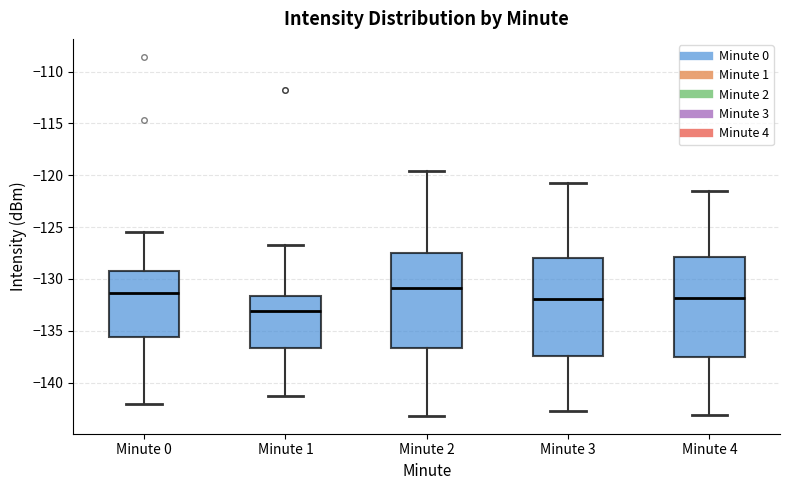

Reading left to right, read every box against the y-axis: the position of its median line, the range the box covers, and the ends of its whiskers. The values are not printed on the chart, so give them approximately, as read against the axis.

Minute 0: median -131.5, box -135.5 to -129.5, whiskers -142.0 to -125.5
Minute 1: median -133.0, box -136.5 to -131.5, whiskers -141.5 to -126.5
Minute 2: median -131.0, box -136.5 to -127.5, whiskers -143.0 to -119.5
Minute 3: median -132.0, box -137.5 to -128.0, whiskers -142.5 to -120.5
Minute 4: median -132.0, box -137.5 to -128.0, whiskers -143.0 to -121.5